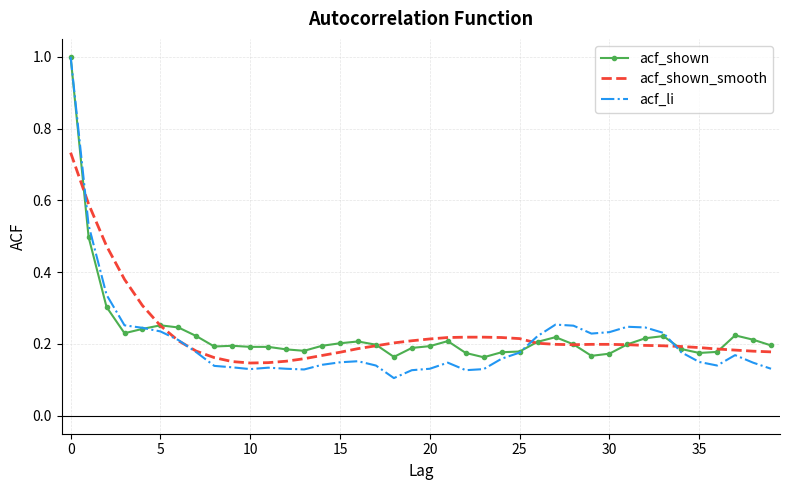

What are all the series names shown in the legend?

acf_shown, acf_shown_smooth, acf_li